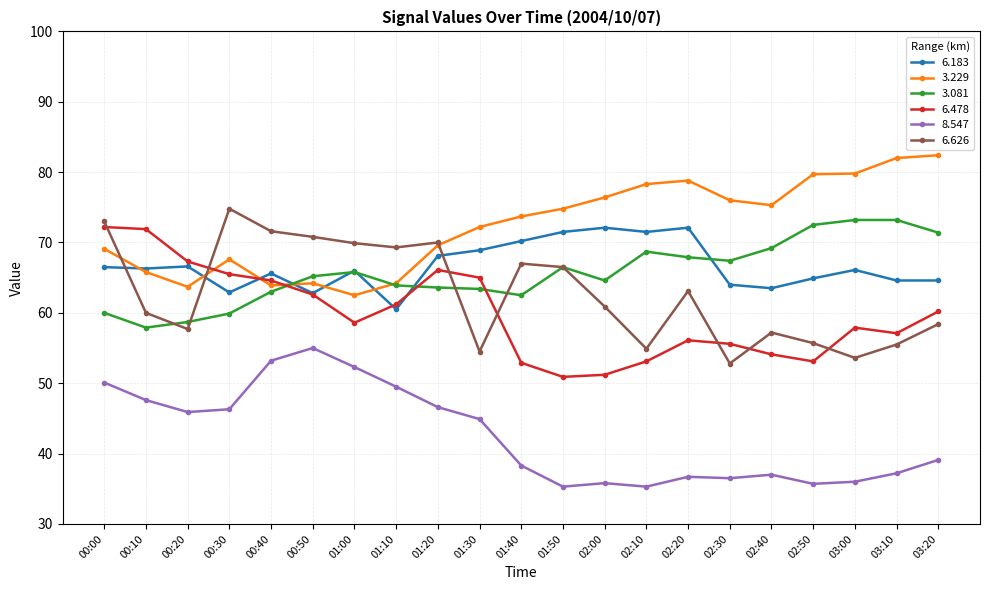

Is it true that 6.478 equals 52.9 at 01:40?

True